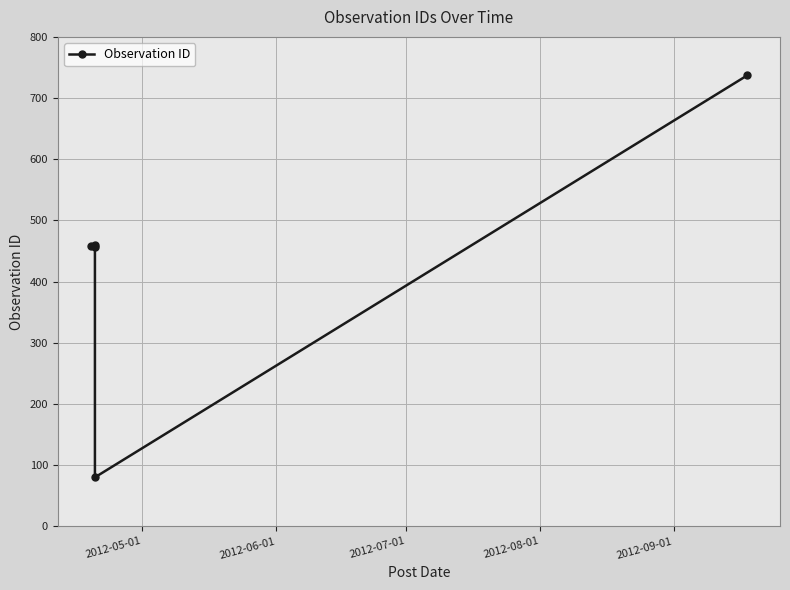

Reading left to right, transcribe all the data shown in this chart.

458	456	460	80	737